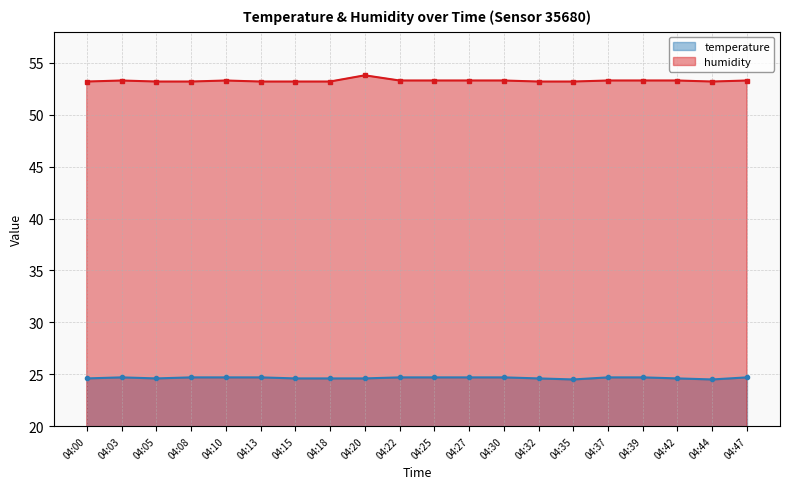

What is the spread (max minus min) of values at 04:30?

28.6